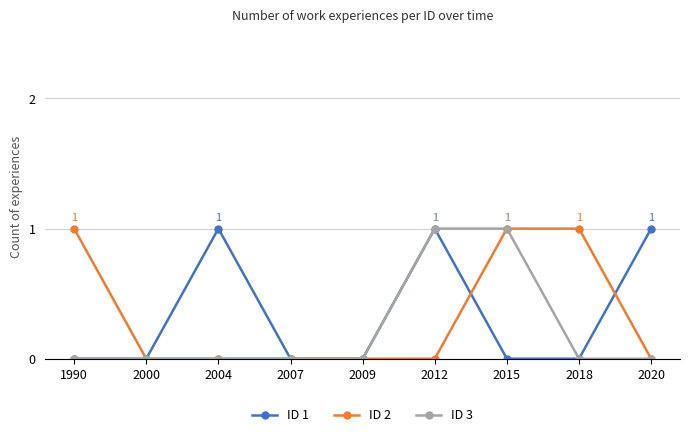

Reading left to right, list all the values displayed in this chart.

ID 1: 1990=0	2000=0	2004=1	2007=0	2009=0	2012=1	2015=0	2018=0	2020=1
ID 2: 1990=1	2000=0	2004=0	2007=0	2009=0	2012=0	2015=1	2018=1	2020=0
ID 3: 1990=0	2000=0	2004=0	2007=0	2009=0	2012=1	2015=1	2018=0	2020=0